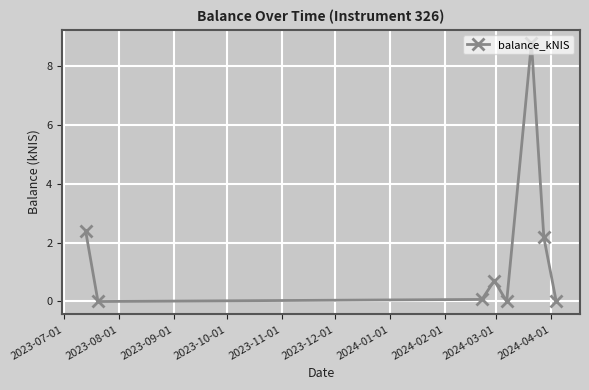

What is the difference between the second highest and minimum values?

2.4